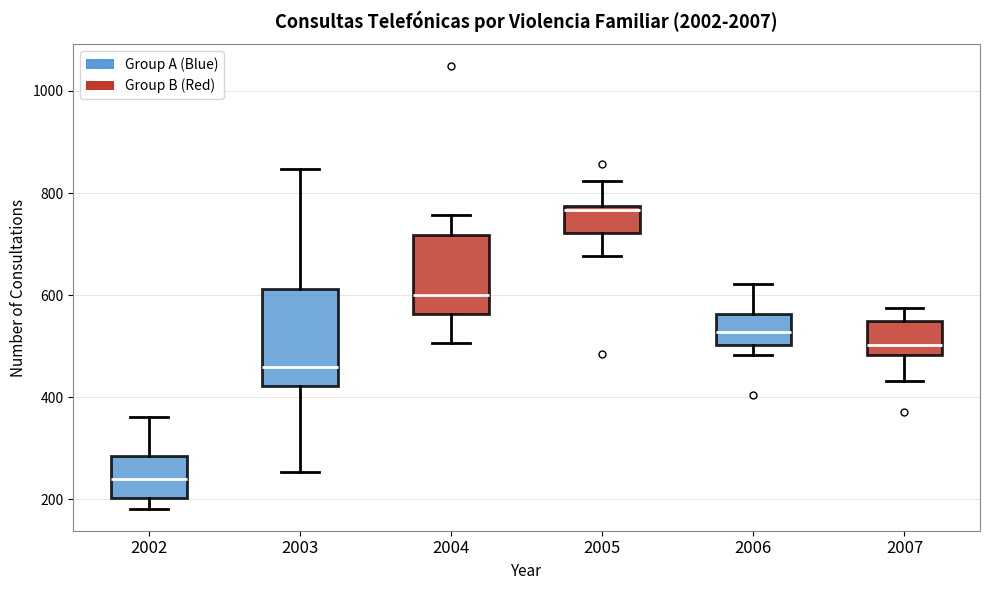

Reading left to right, read every box against the y-axis: the position of its median line, the range the box covers, and the ends of its whiskers. The values are not printed on the chart, so give them approximately, as read against the axis.

2002: median 240, box 200 to 280, whiskers 180 to 360
2003: median 460, box 420 to 620, whiskers 260 to 840
2004: median 600, box 560 to 720, whiskers 500 to 760
2005: median 760, box 720 to 780, whiskers 680 to 820
2006: median 520, box 500 to 560, whiskers 480 to 620
2007: median 500, box 480 to 540, whiskers 440 to 580